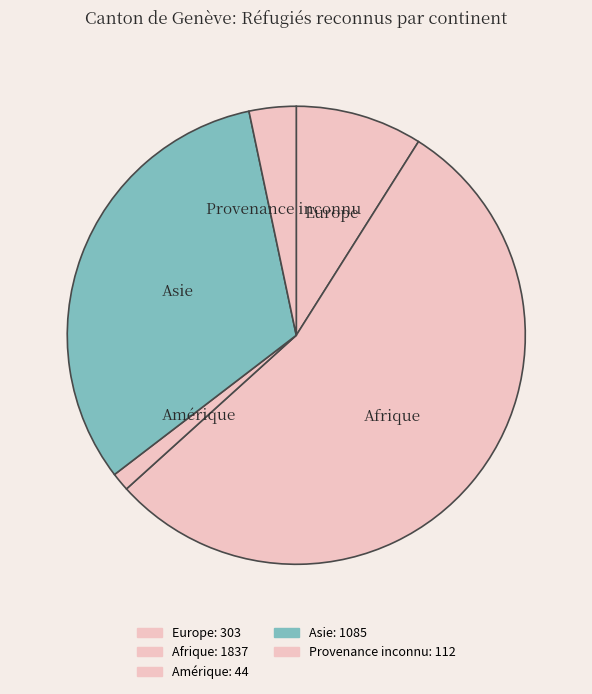

Is the sum of Amérique and Asie greater than half?

No